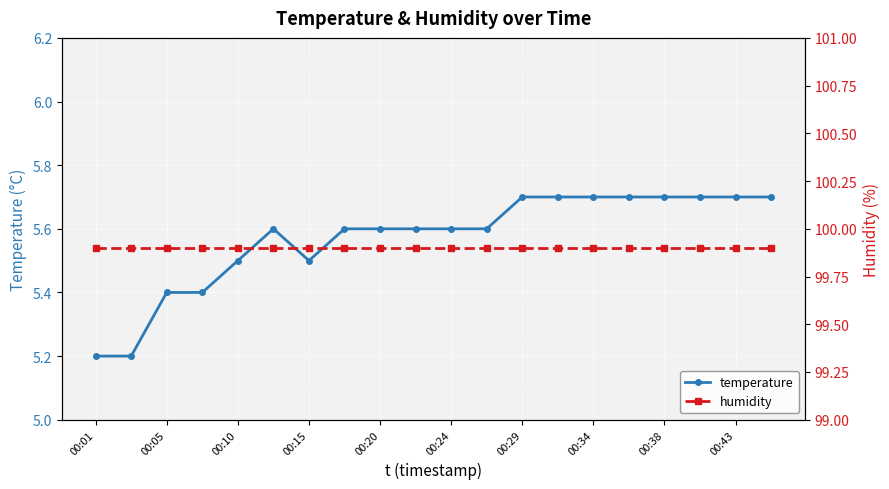

Rank the series by their average value, from highest to lowest.

humidity, temperature